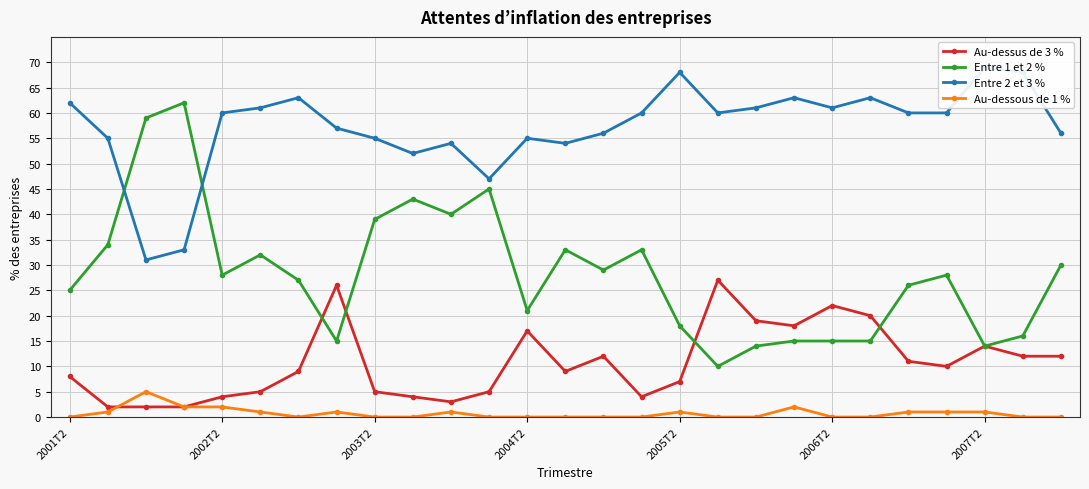

How many intersections are there between Entre 2 et 3 % and Entre 1 et 2 %?

2